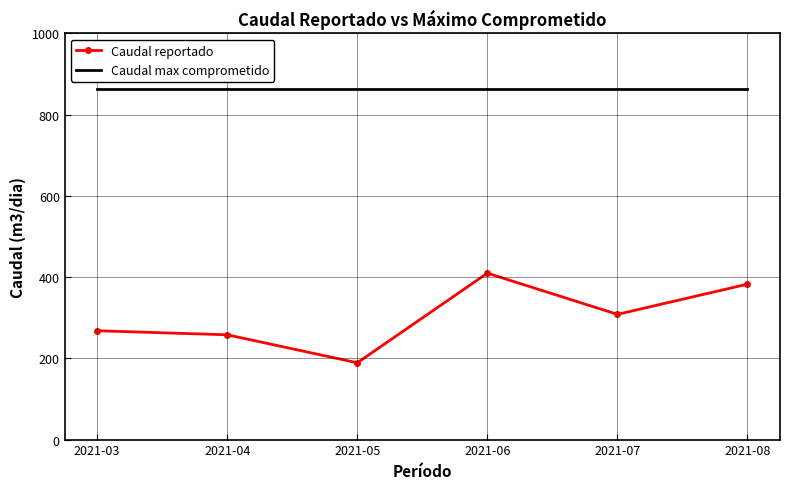

True or false: Caudal reportado and Caudal max comprometido intersect in this chart.

False